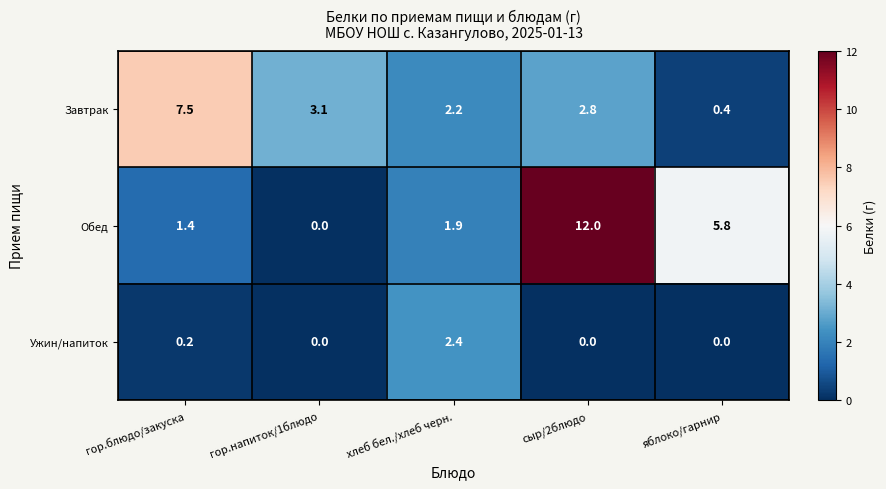

True or false: Завтрак has a value of 0.4 at яблоко/гарнир.

True